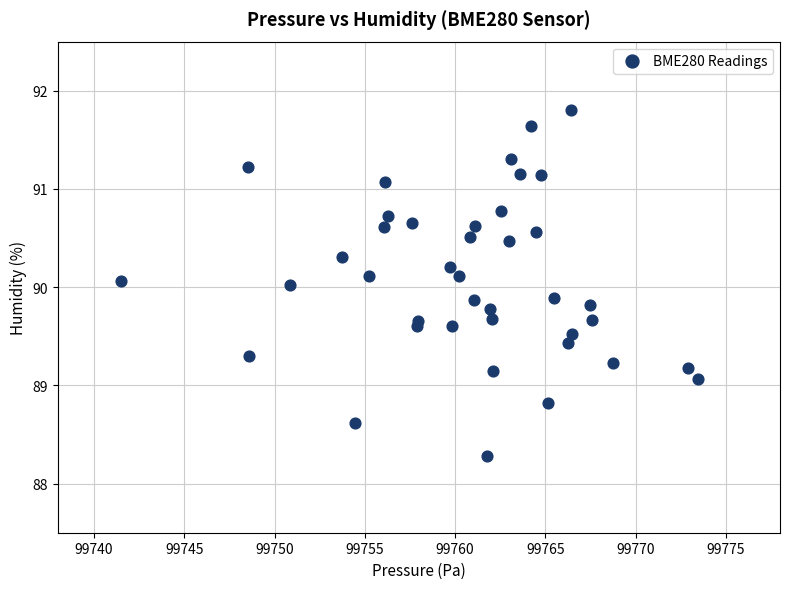

What is the range of X values (max minus min)?

32.0